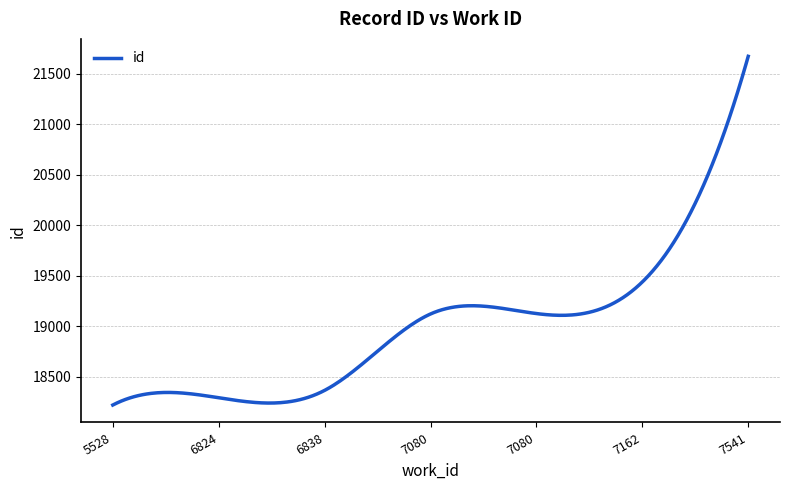

What is the minimum value shown in the chart?

18221.0